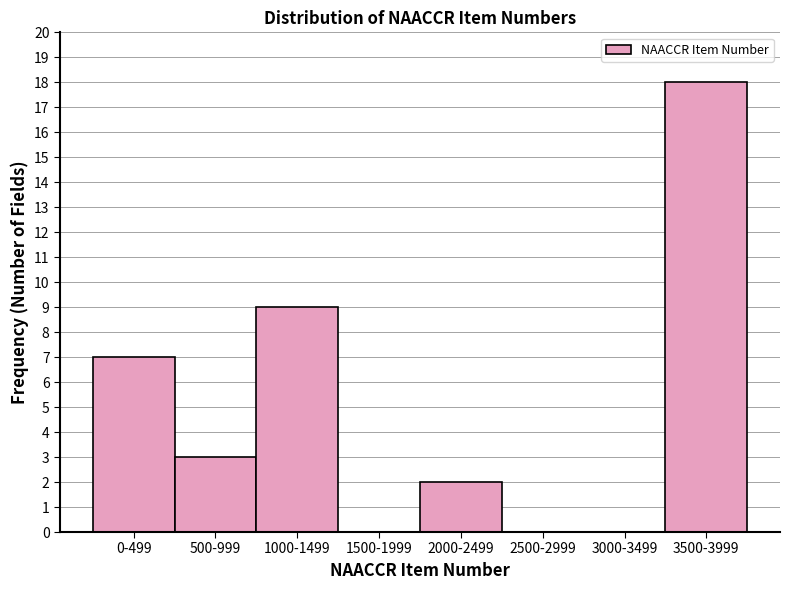

Reading left to right, extract all data points from this chart.

0-499=7	500-999=3	1000-1499=9	1500-1999=0	2000-2499=2	2500-2999=0	3000-3499=0	3500-3999=18